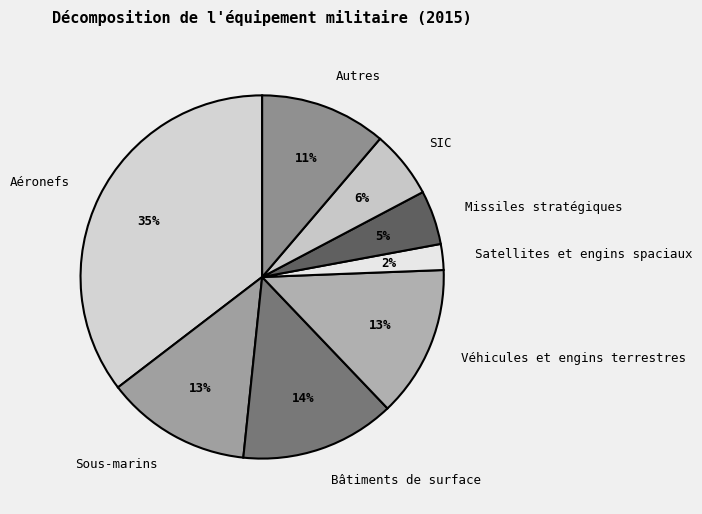

Which category has the smallest portion of the pie?

Satellites et engins spaciaux